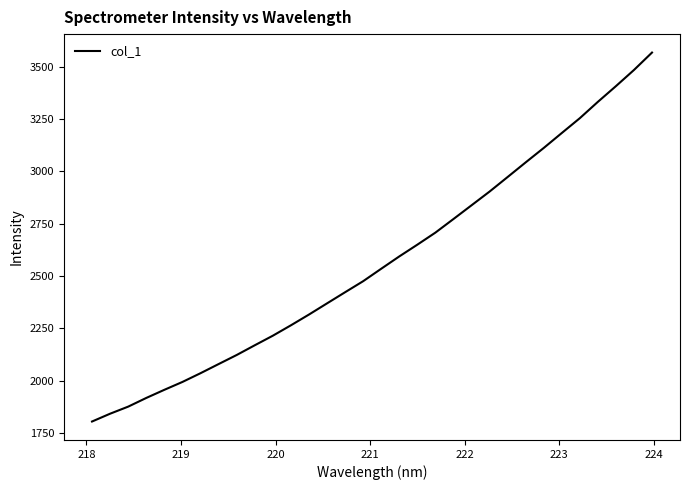

Is this an area chart (filled region under the line)?

No